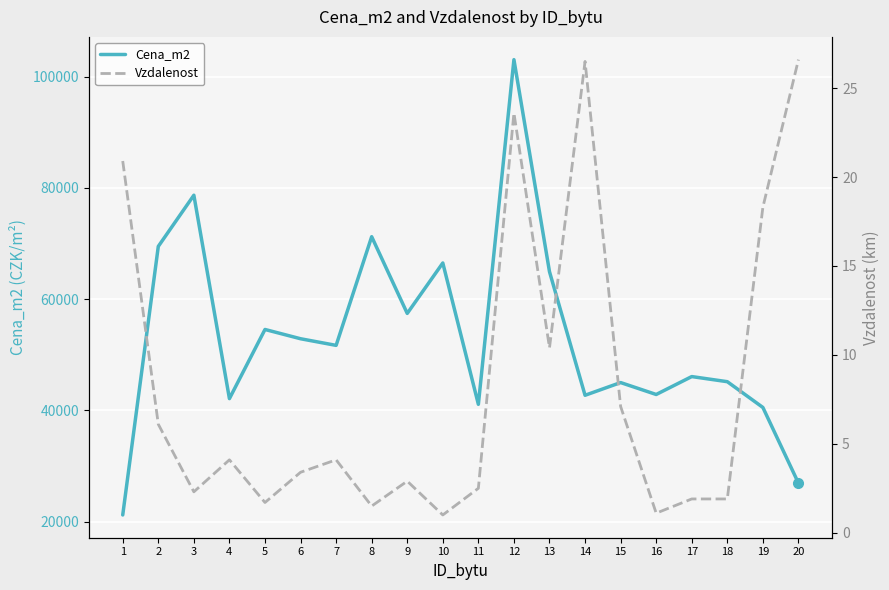

At which label is Vzdalenost closest to 13?

13